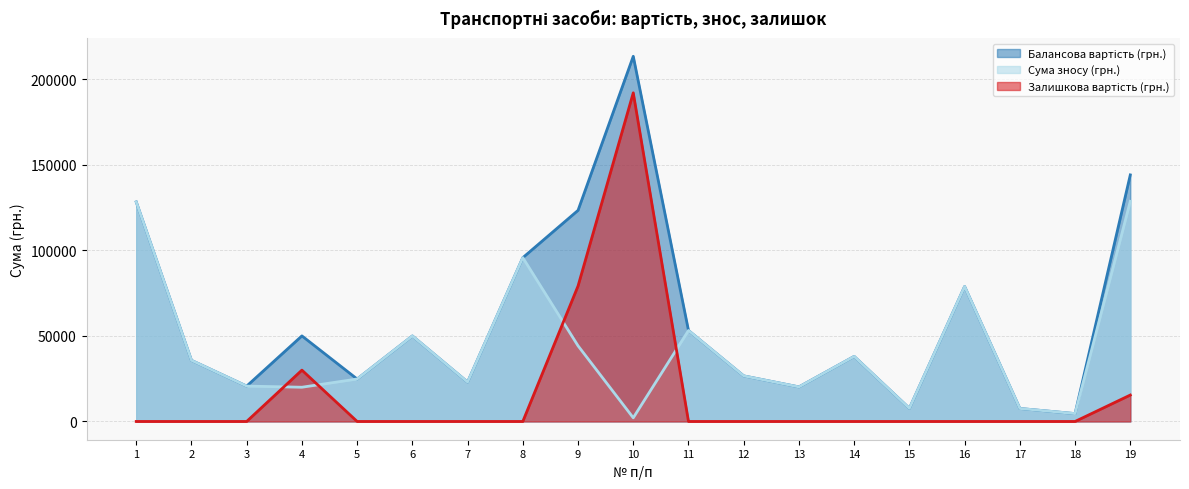

In Балансова вартість (грн.), how many points are lower than both neighbors (excluding endpoints)?

6